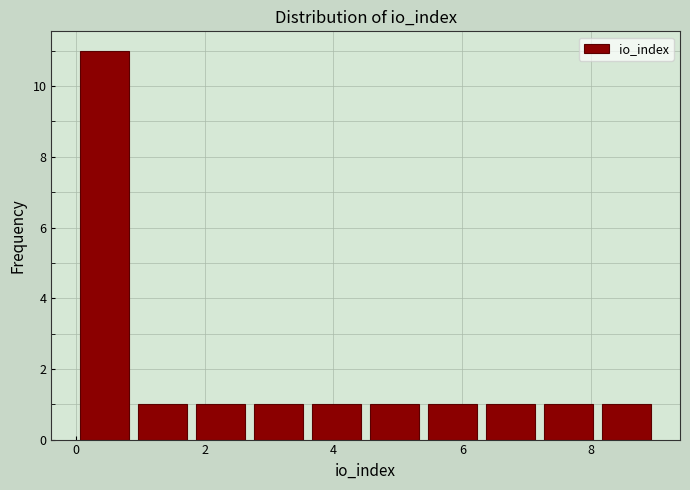

Reading left to right, list every bar in this chart as the range it spans on the x-axis followed by its height. Neither the bar edges nor the heights are printed on the chart, so give them approximately, as read against the axes.

0.0 to 0.9: 11
0.9 to 1.8: 1
1.8 to 2.7: 1
2.7 to 3.6: 1
3.6 to 4.5: 1
4.5 to 5.4: 1
5.4 to 6.3: 1
6.3 to 7.2: 1
7.2 to 8.1: 1
8.1 to 9.0: 1